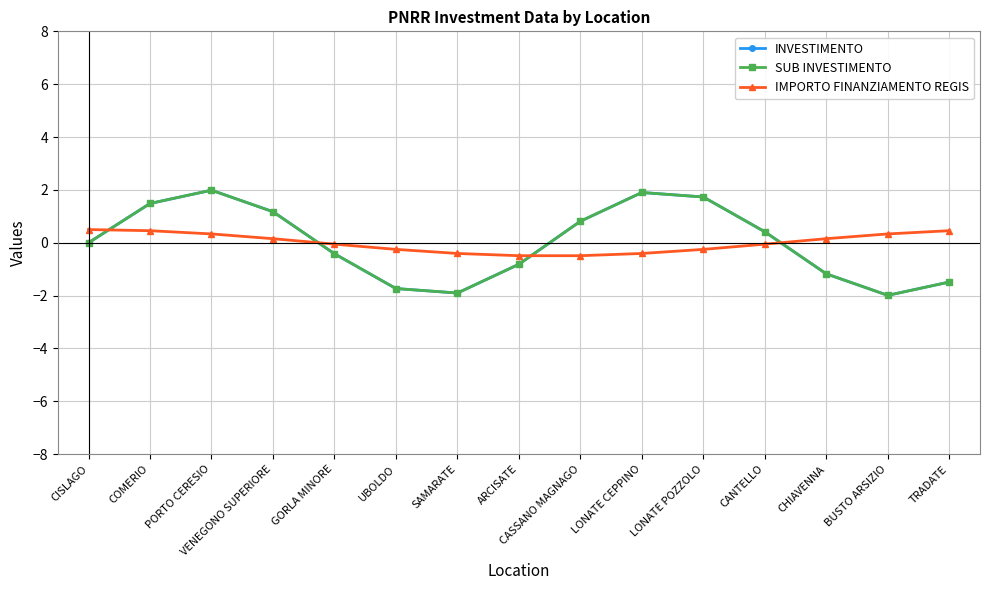

What is the difference between the highest and lowest values at VENEGONO SUPERIORE?

1.0